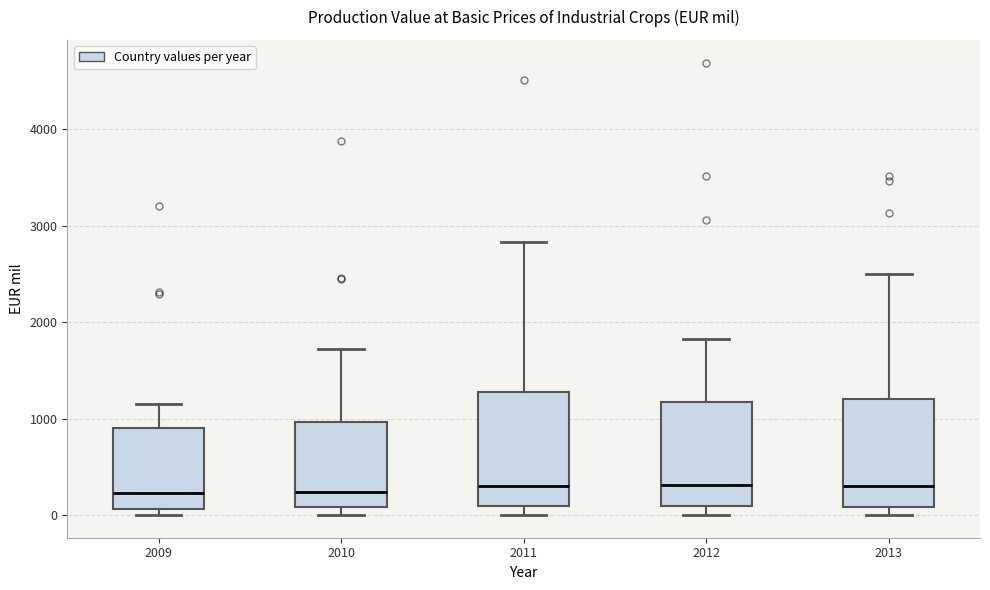

Where does the upper whisker of the box at x = 2013 end on the y-axis? The values are not printed on the chart, so give them approximately, as read against the axis.

2500